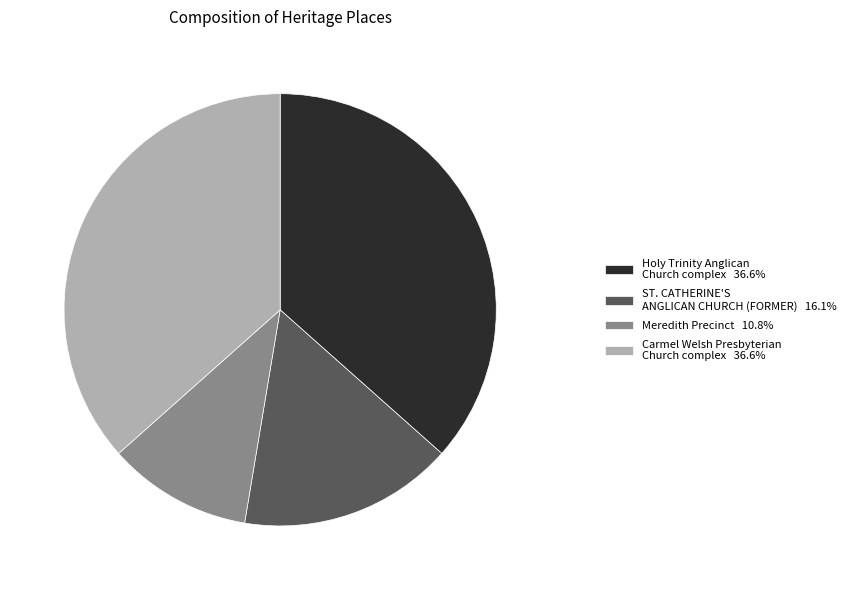

Count the number of slices in the pie.

4